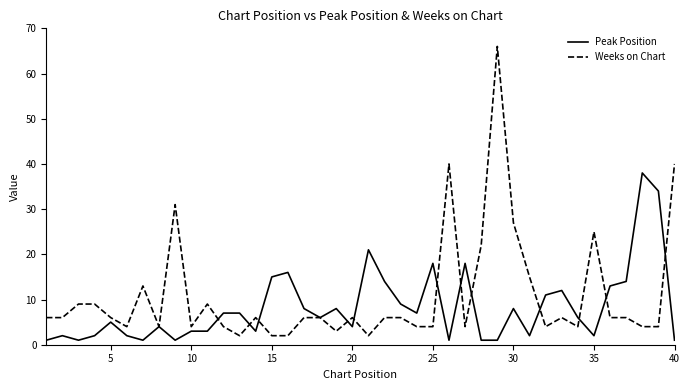

True or false: Weeks on Chart and Peak Position intersect in this chart.

True